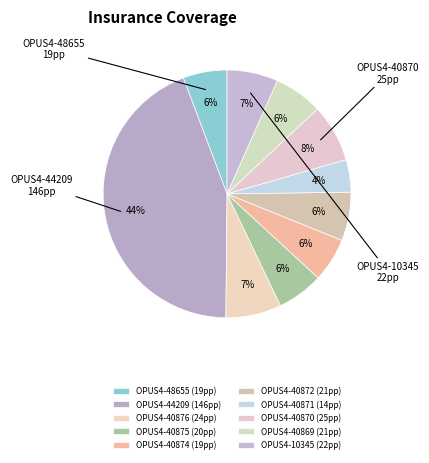

To the nearest percent, what percentage of the pie is OPUS4-40870?

8%